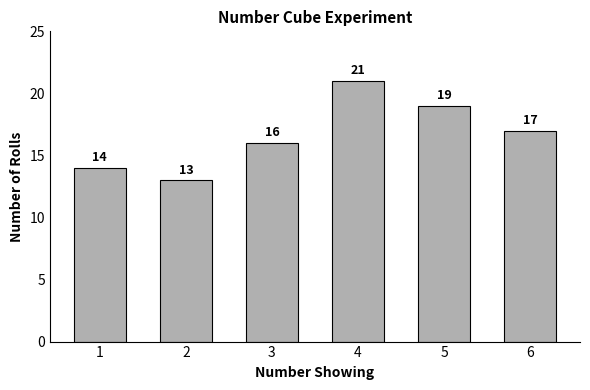

Reading left to right, what are all the values shown in this chart?

14	13	16	21	19	17